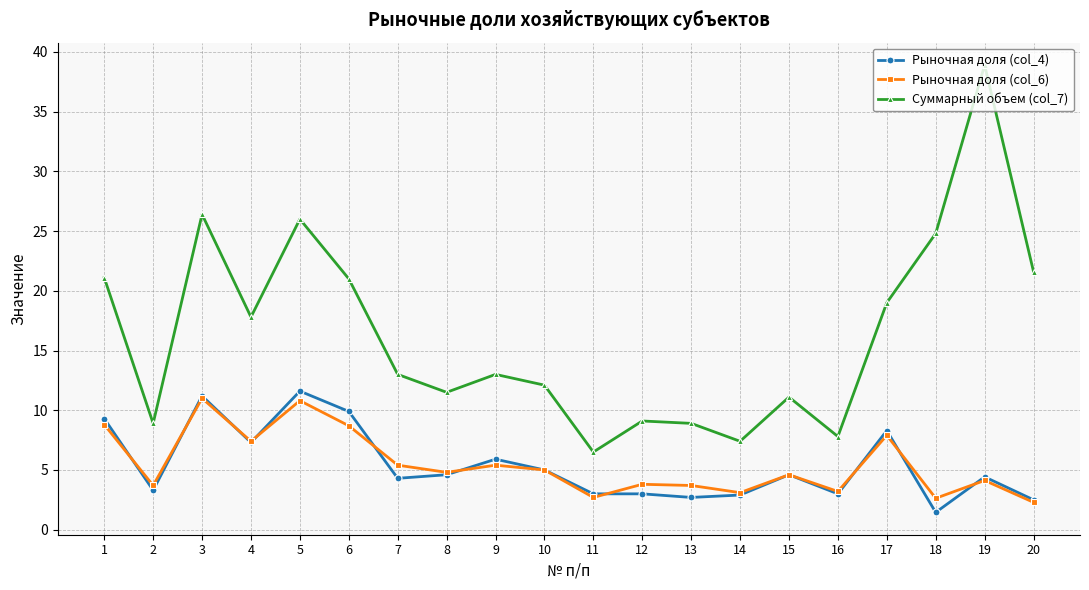

What is the spread (max minus min) of values at 10?

7.1